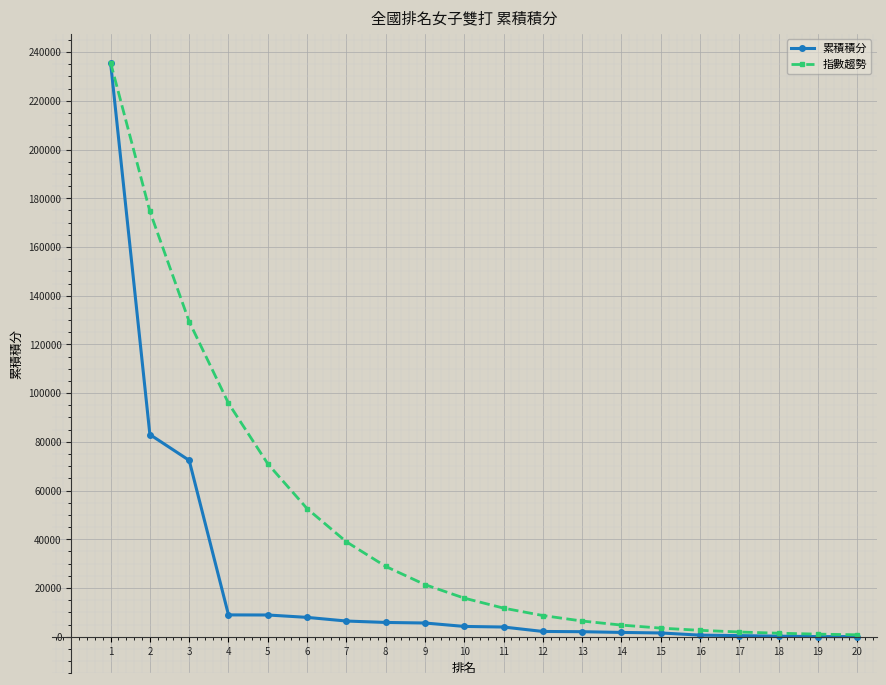

What is the greatest value displayed?

235700.0